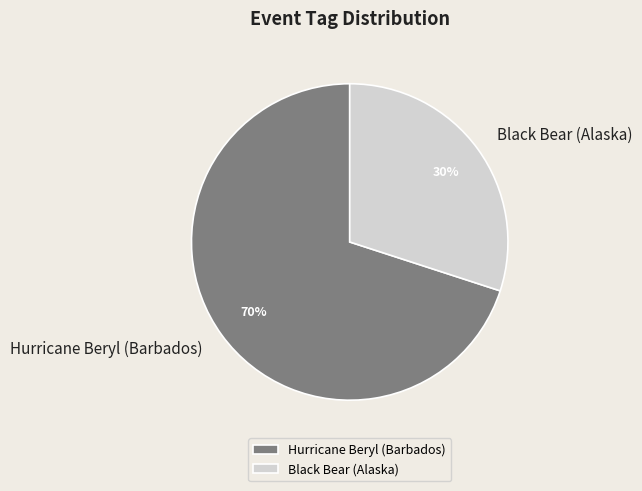

Which slice is the largest?

Hurricane Beryl (Barbados)